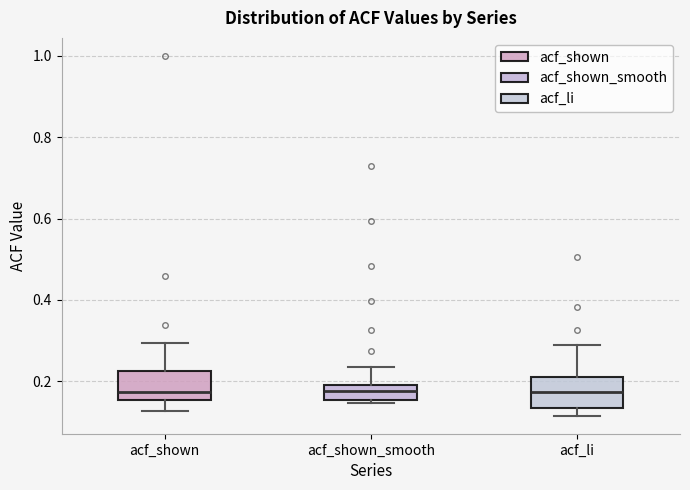

Where does the median line of the box for acf_li sit on the y-axis? The values are not printed on the chart, so give them approximately, as read against the axis.

0.18